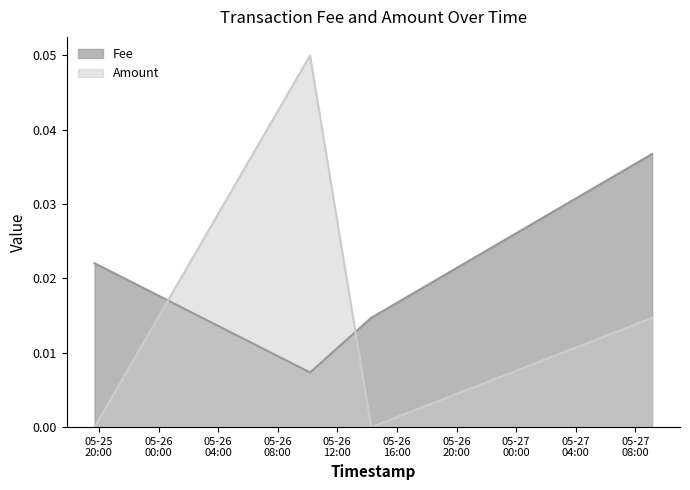

In Fee, how many points are lower than both neighbors (excluding endpoints)?

1